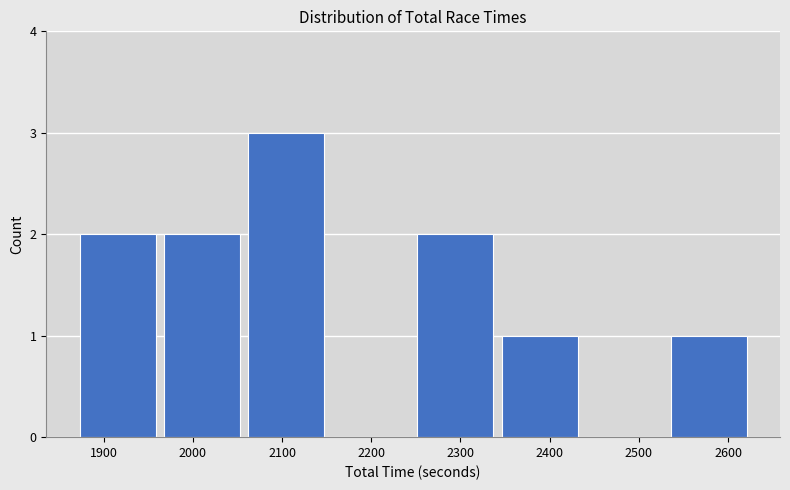

Reading left to right, list every bar in this chart as the range it spans on the x-axis followed by its height. Neither the bar edges nor the heights are printed on the chart, so give them approximately, as read against the axes.

1870 to 1970: 2
1970 to 2060: 2
2060 to 2160: 3
2160 to 2250: 0
2250 to 2350: 2
2350 to 2440: 1
2440 to 2540: 0
2540 to 2630: 1